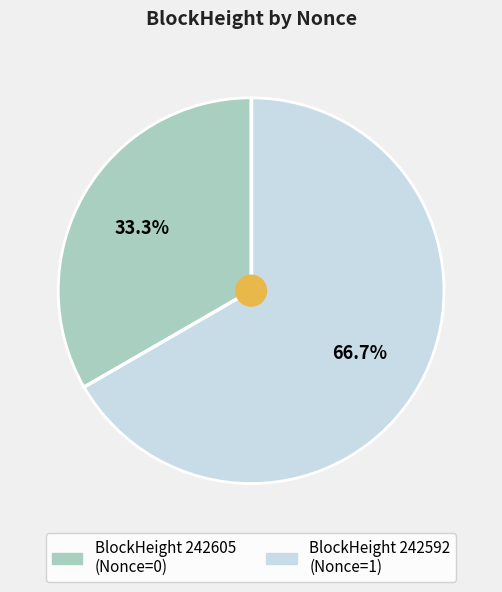

Is there any slice that represents more than half of the pie?

Yes